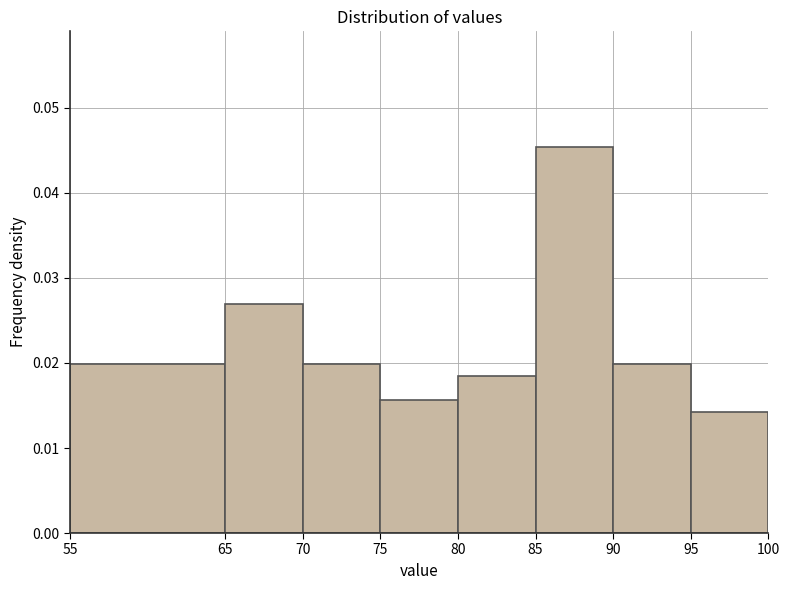

What is the height of the bar covering 90 to 95 on the x-axis? The values are not printed on the chart, so give them approximately, as read against the axis.

0.020